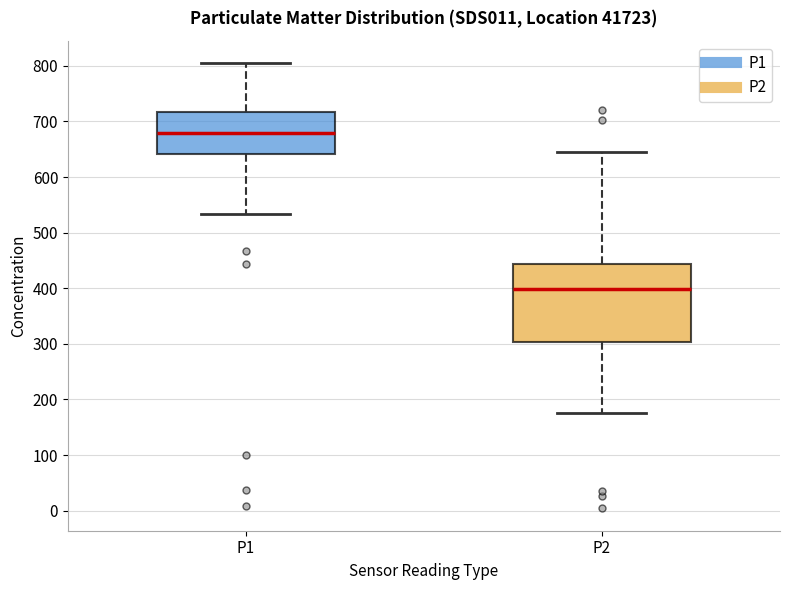

Reading left to right, read every box against the y-axis: the position of its median line, the range the box covers, and the ends of its whiskers. The values are not printed on the chart, so give them approximately, as read against the axis.

P1: median 680, box 640 to 720, whiskers 530 to 800
P2: median 400, box 300 to 440, whiskers 180 to 650